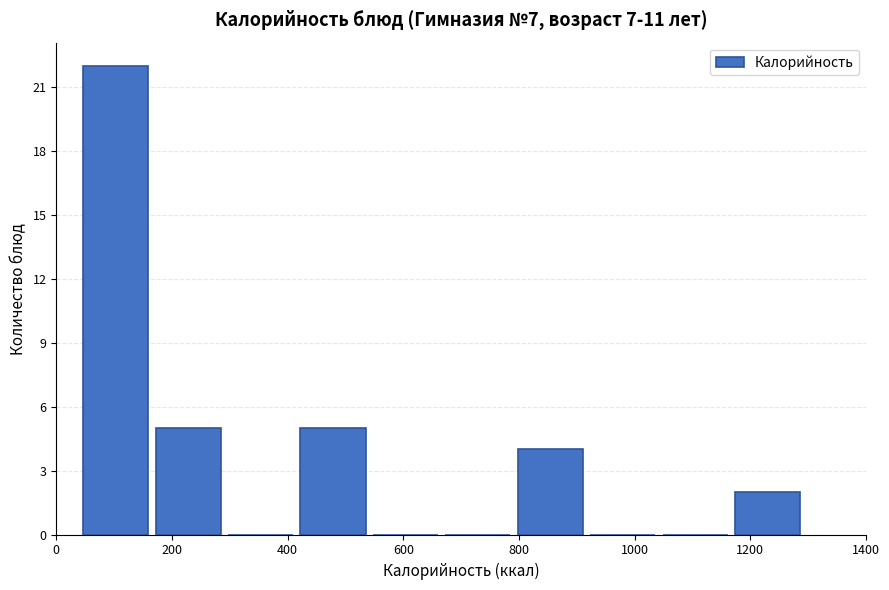

Which range on the x-axis has the tallest bar?

40 to 160